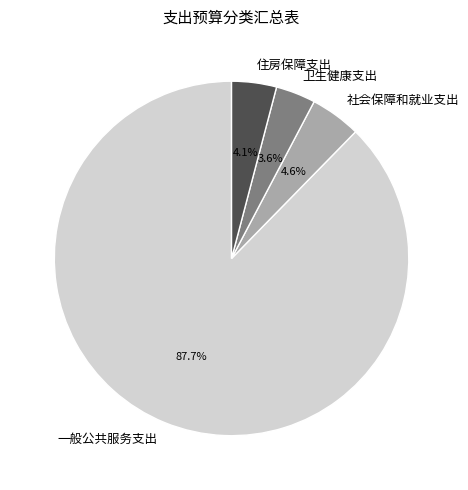

What is the total percentage of 一般公共服务支出 and 住房保障支出?

91.8%